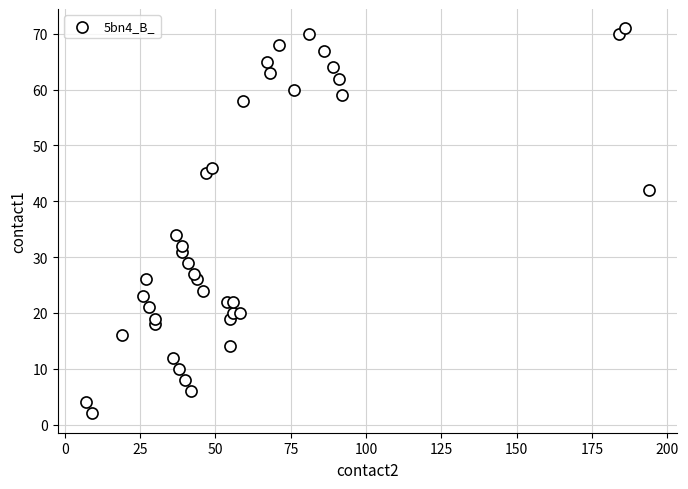

What Y value in the scatter plot is closest to 36?

34